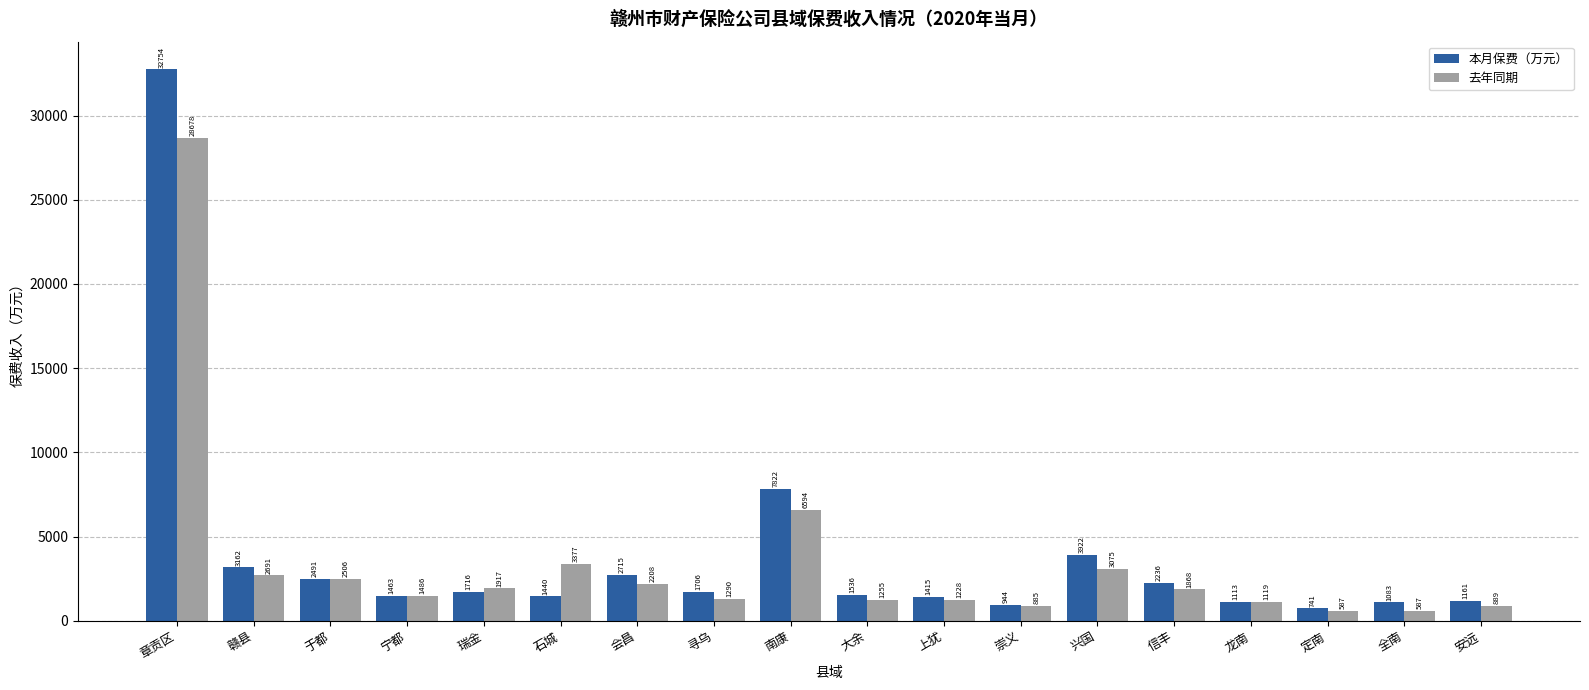

What are all the series names shown in the legend?

本月保费（万元）, 去年同期